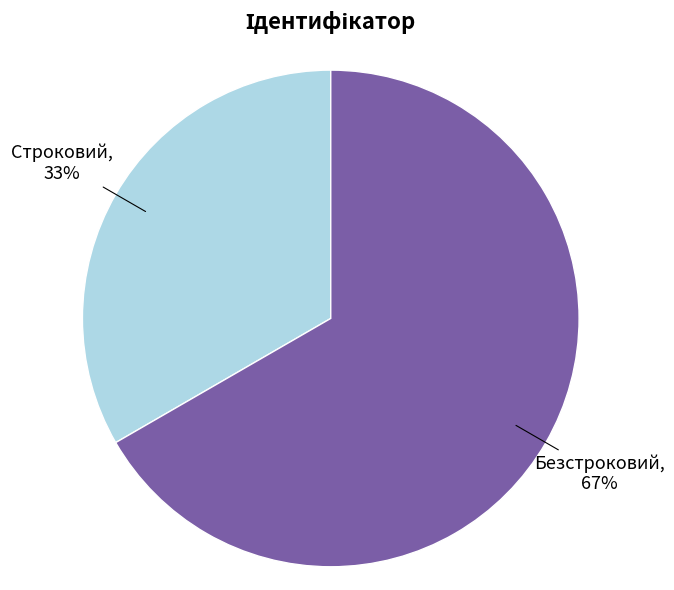

Is it true that Строковий is 19% of the pie?

False